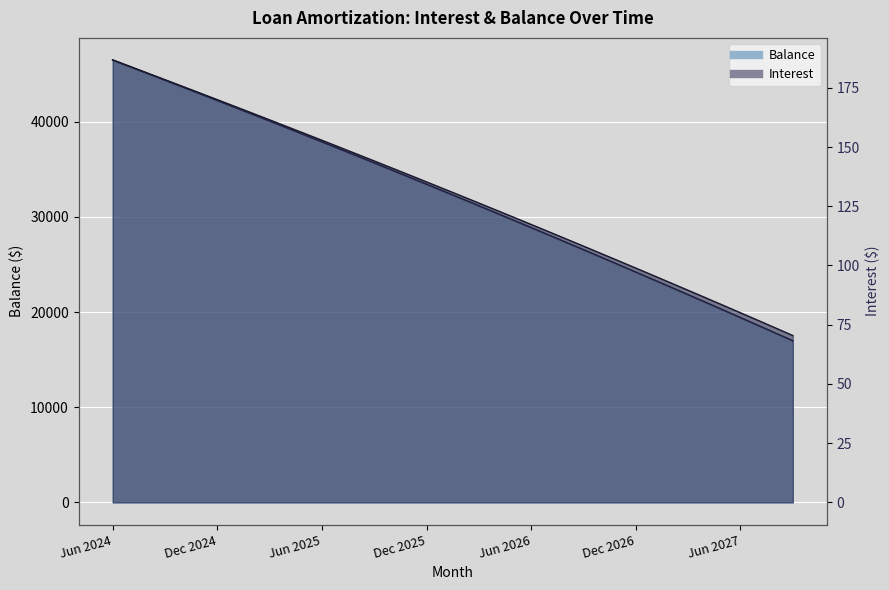

Reading right to left, what are all the values shown in this chart?

Interest: 70.4	73.7	76.8	80.0	83.2	86.4	89.5	92.7	95.8	98.9	102.0	105.1	108.2	111.2	114.3	117.3	120.3	123.3	126.3	129.3	132.3	135.3	138.2	141.2	144.1	147.0	149.9	152.8	155.7	158.6	161.5	164.3	167.2	170.0	172.8	175.6	178.4	181.2	184.0	186.7
Balance: 16982.0	17796.0	18607.0	19415.0	20220.0	21022.0	21820.0	22615.0	23407.0	24196.0	24982.0	25765.0	26545.0	27322.0	28096.0	28867.0	29634.0	30398.0	31159.0	31917.0	32672.0	33424.0	34174.0	34921.0	35665.0	36406.0	37144.0	37879.0	38611.0	39340.0	40066.0	40789.0	41509.0	42227.0	42942.0	43654.0	44363.0	45069.0	45773.0	46474.0